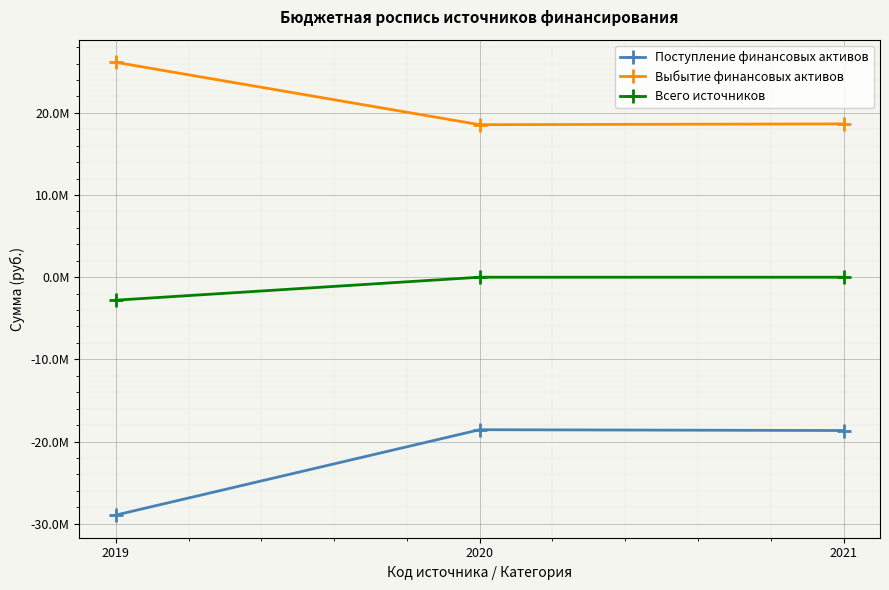

Does the chart have visible grid lines?

Yes